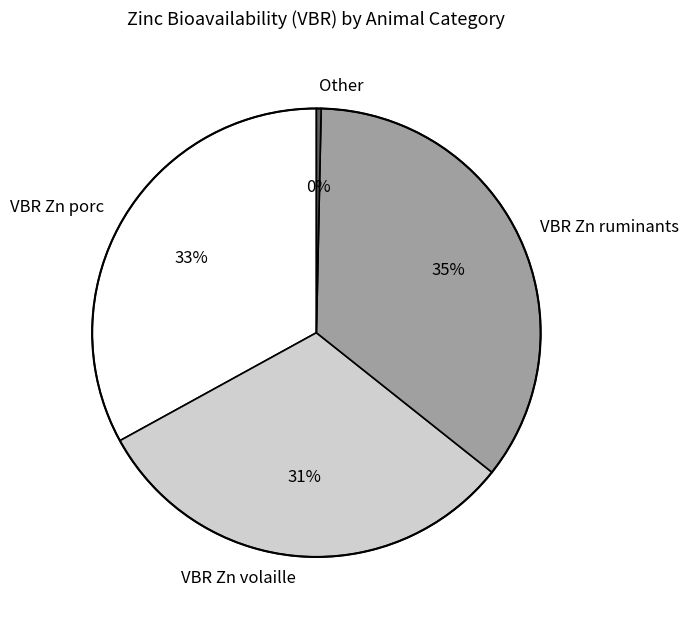

Which has a higher value, VBR Zn ruminants or Other?

VBR Zn ruminants